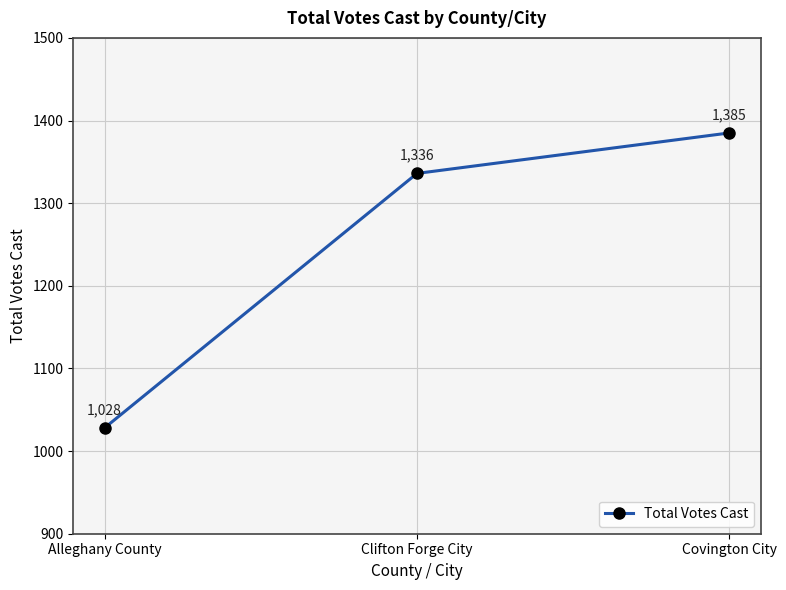

Which category has the lowest value across all series?

Alleghany County